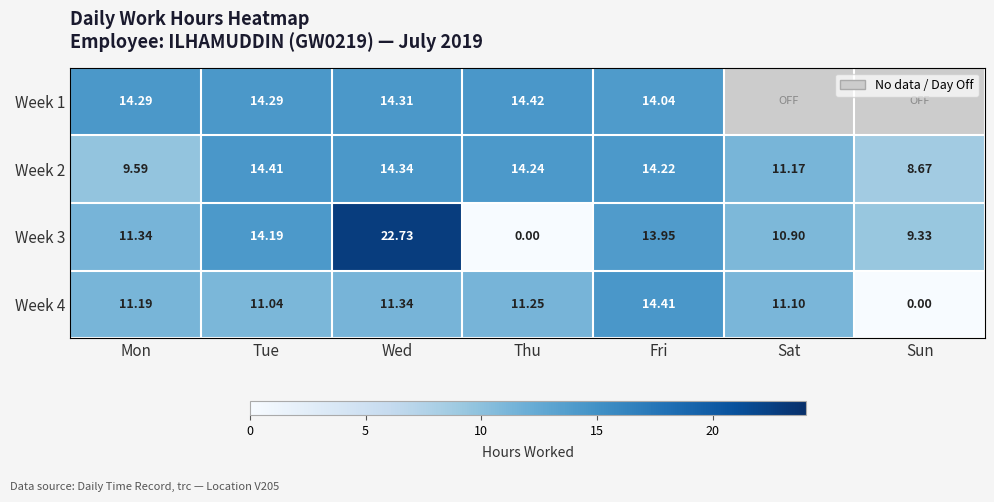

Is the value of Week 3 at Mon greater than the value of Week 4 at Sat?

Yes